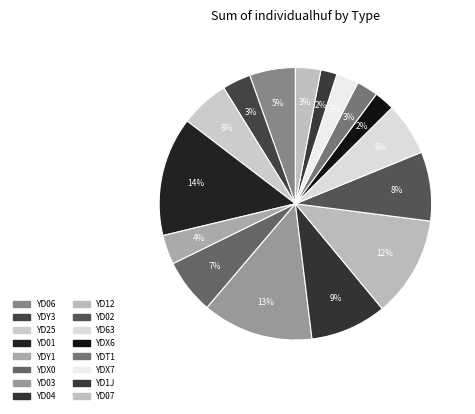

Is YD03 the majority of the pie?

No